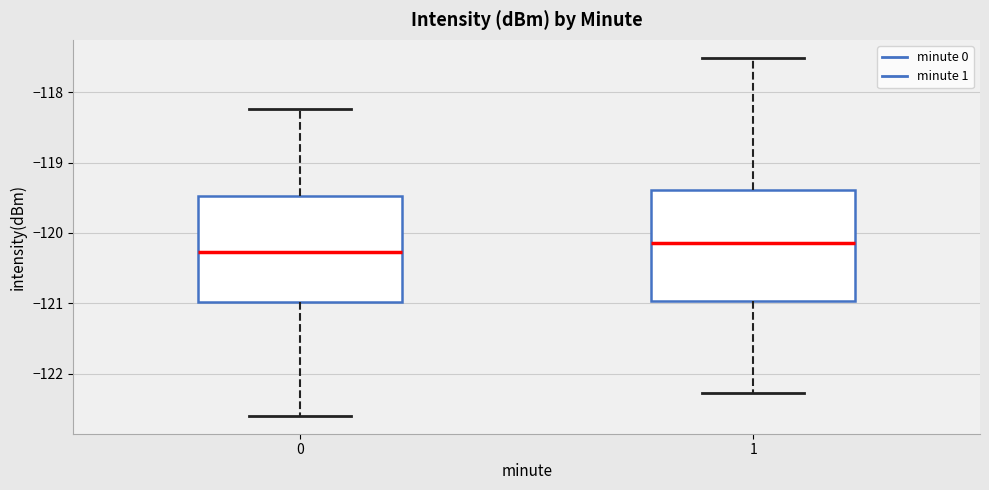

Which box has the highest median line?

1